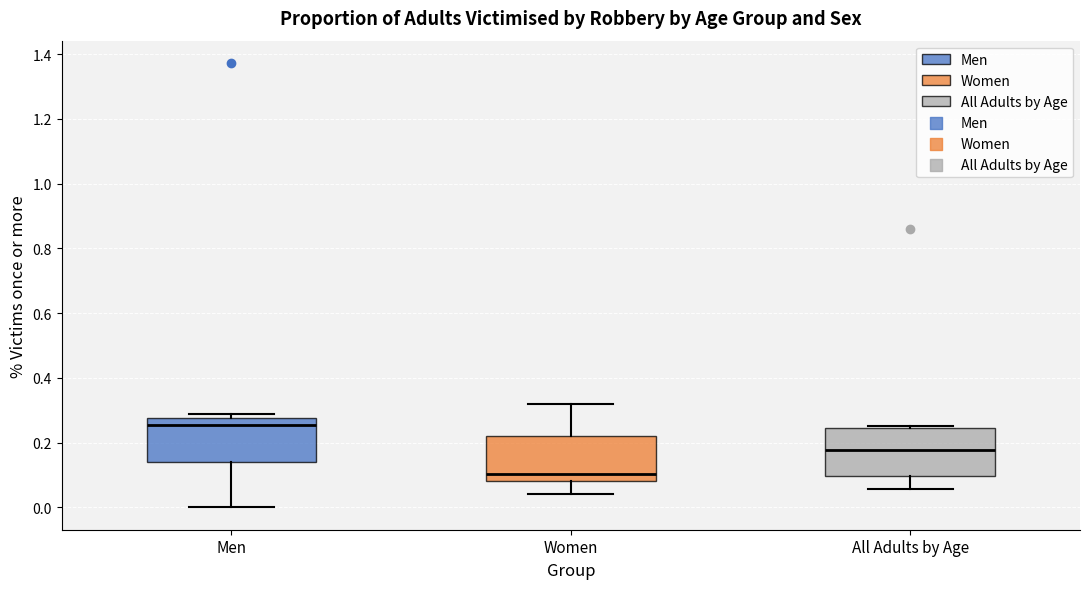

Which box's median line is the highest?

Men